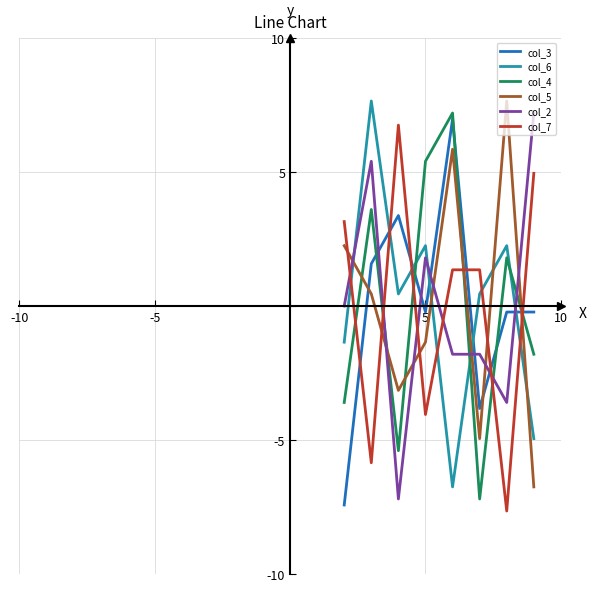

What are all the series names shown in the legend?

col_3, col_6, col_4, col_5, col_2, col_7